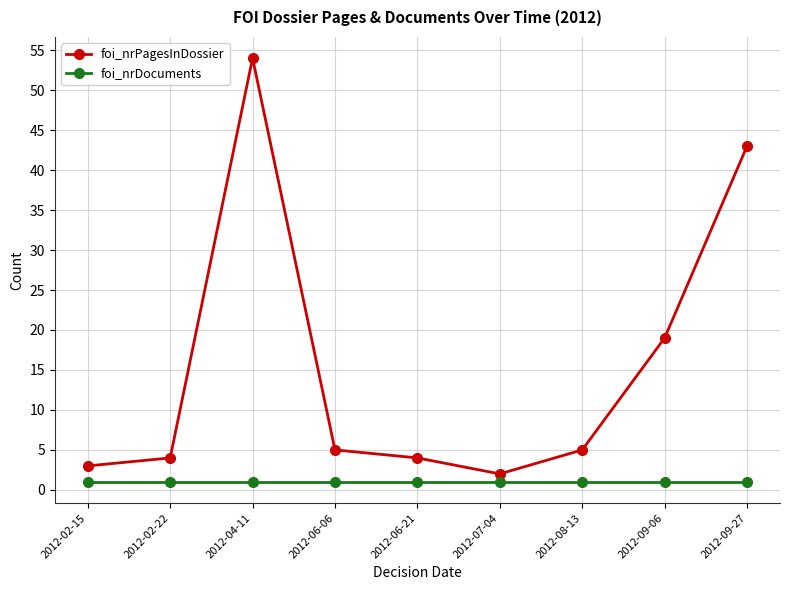

Where is the first local maximum for foi_nrPagesInDossier?

2012-04-11